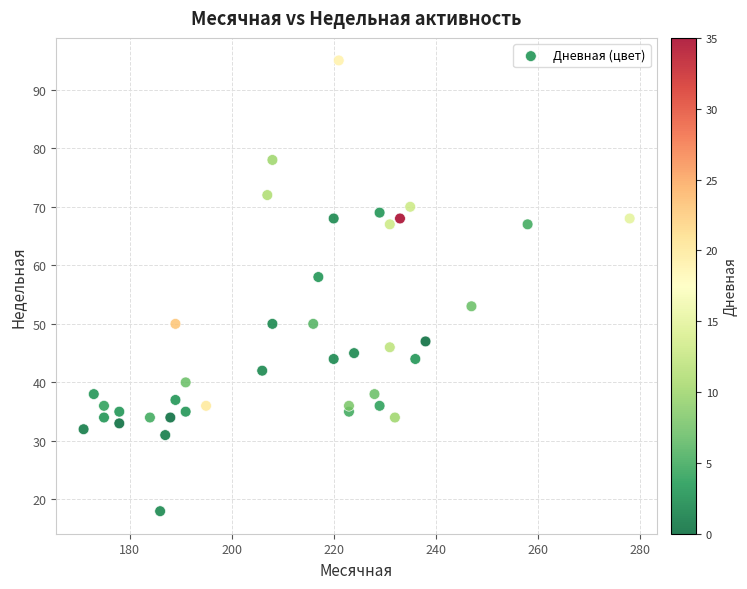

What Y value in the scatter plot is closest to 56?

58